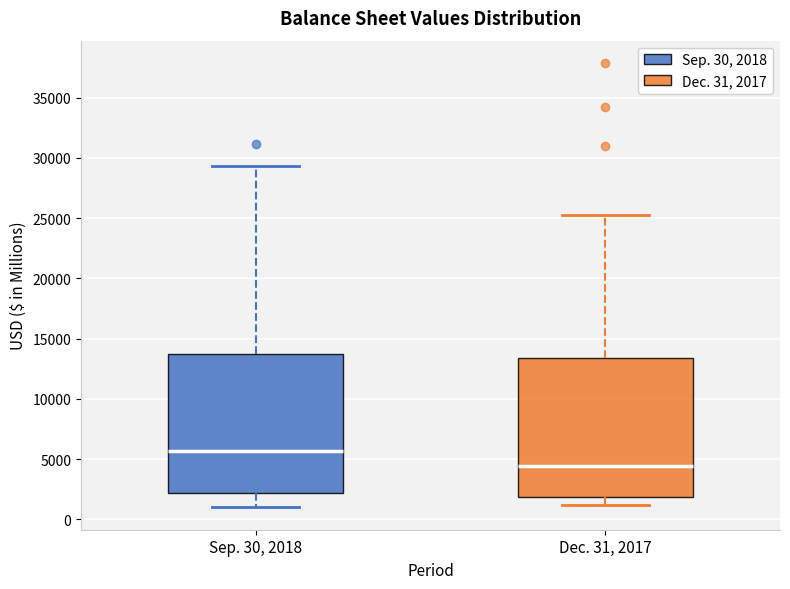

Reading left to right, read every box against the y-axis: the position of its median line, the range the box covers, and the ends of its whiskers. The values are not printed on the chart, so give them approximately, as read against the axis.

Sep. 30, 2018: median 5500, box 2000 to 14000, whiskers 1000 to 29500
Dec. 31, 2017: median 4500, box 2000 to 13500, whiskers 1000 to 25000